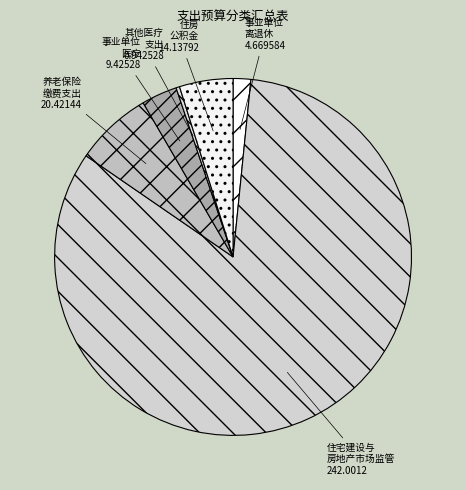

Is there any slice that represents more than half of the pie?

Yes